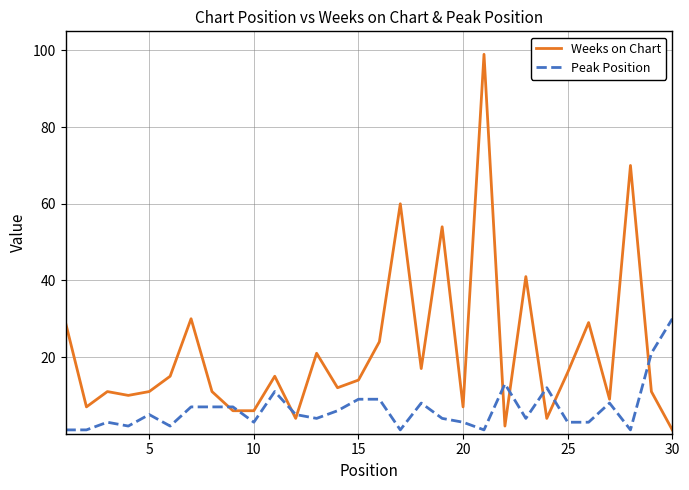

Which series has the largest total across all categories?

Weeks on Chart